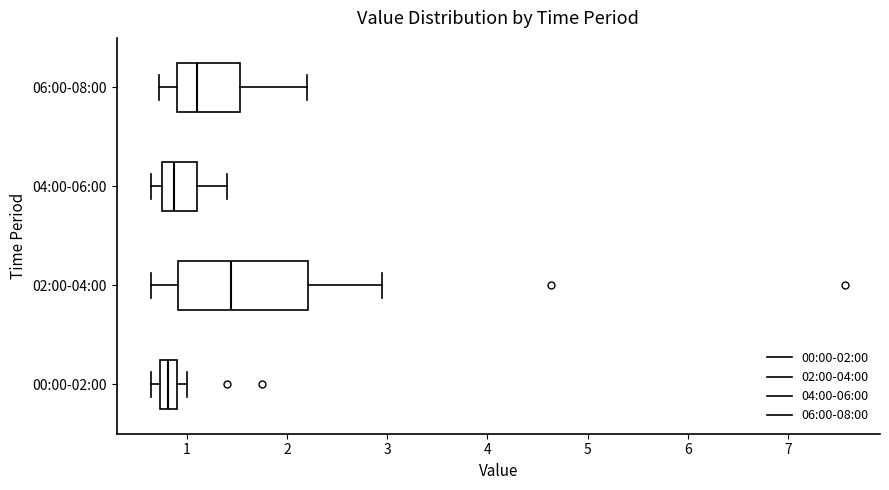

Which box has the furthest to the right median line?

02:00-04:00